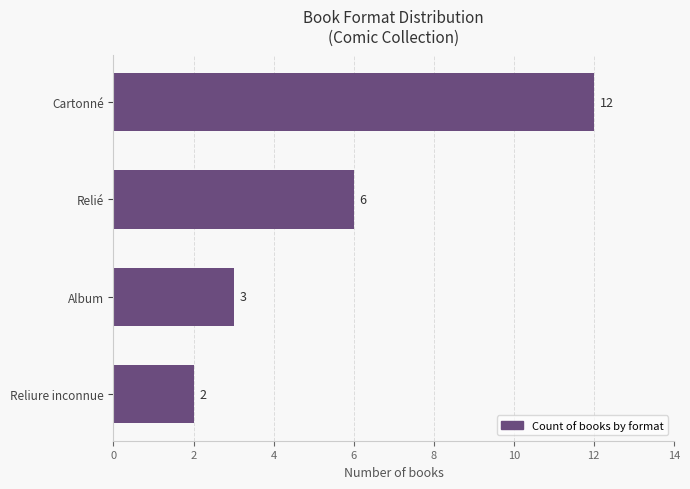

Between Reliure inconnue and Cartonné, which is larger?

Cartonné